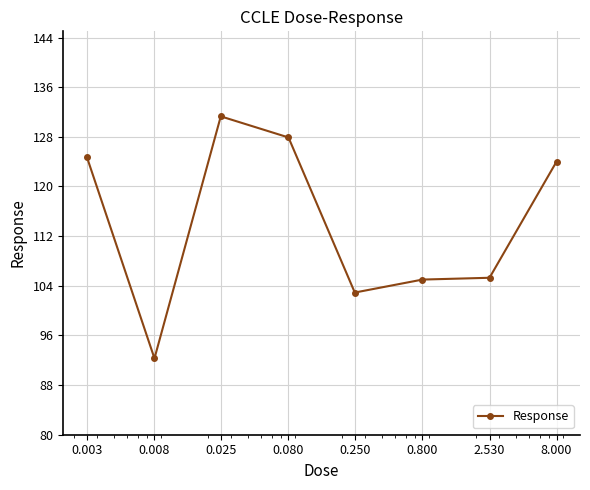

Count the number of categories in the chart.

8